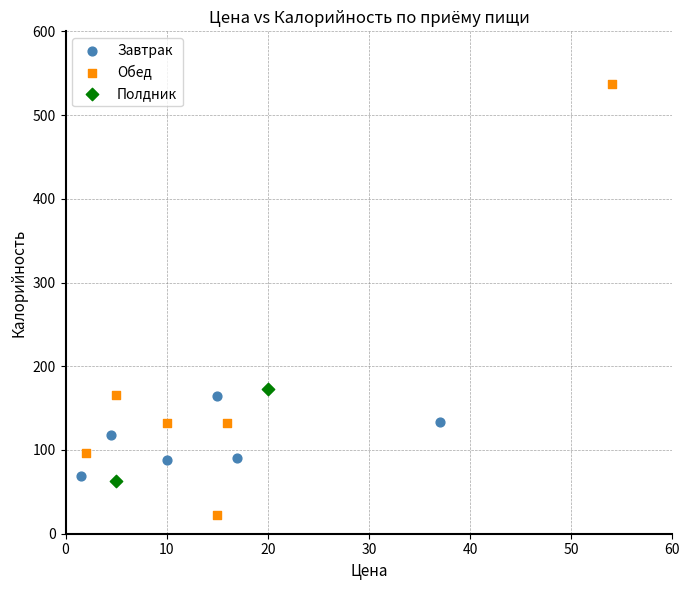

What are all the series names shown in the legend?

Завтрак, Обед, Полдник